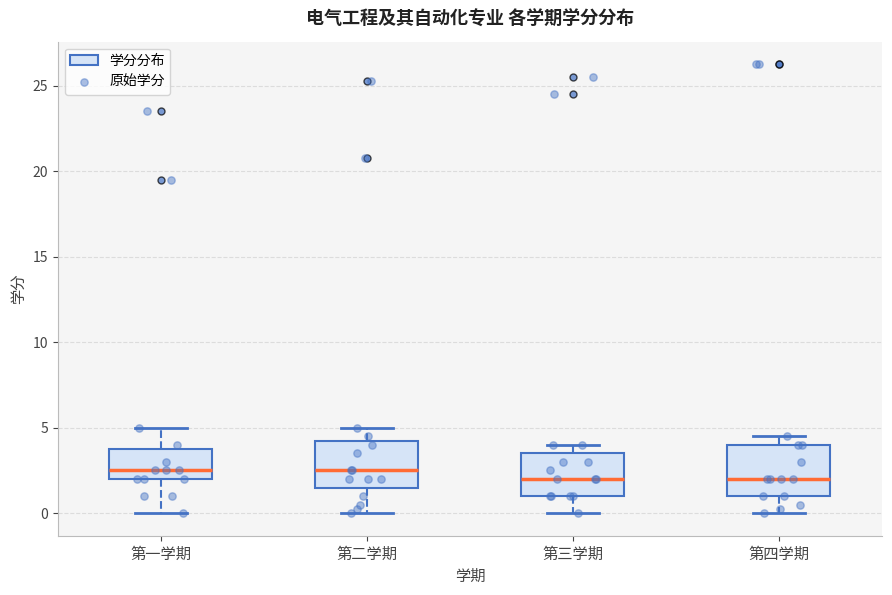

Where does the median line of the box for 第二学期 sit on the y-axis? The values are not printed on the chart, so give them approximately, as read against the axis.

2.5